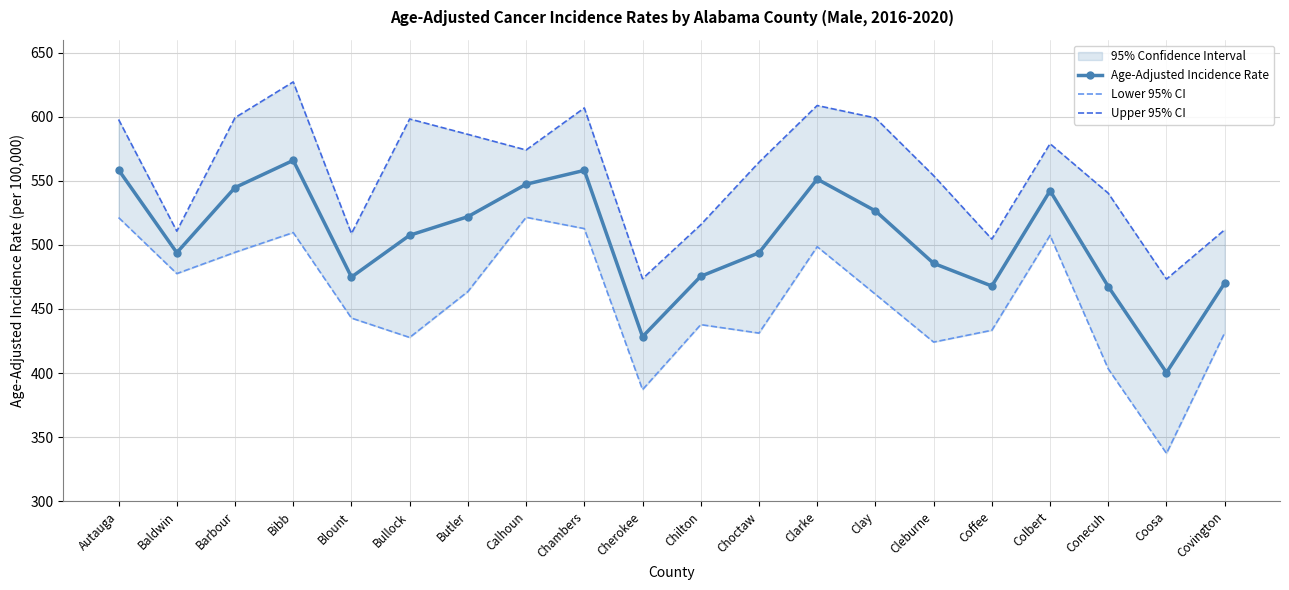

How many values in the Lower 95% CI series are below 461?

10